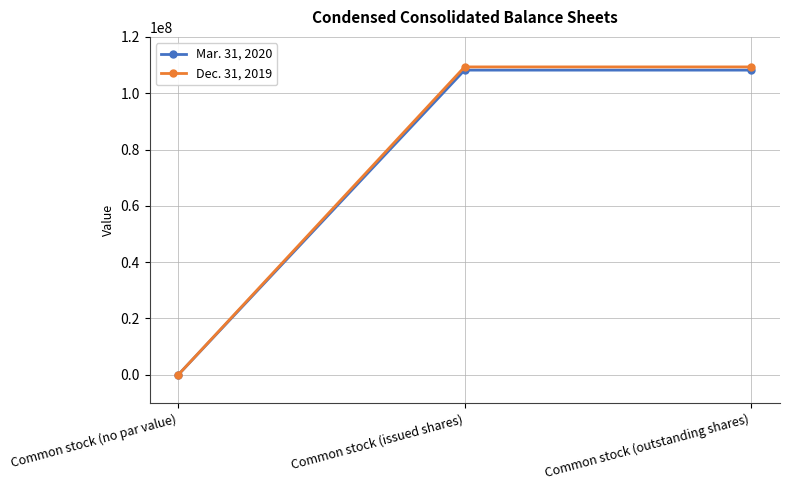

Is it true that Dec. 31, 2019 equals -71097237 at Common stock (no par value)?

False